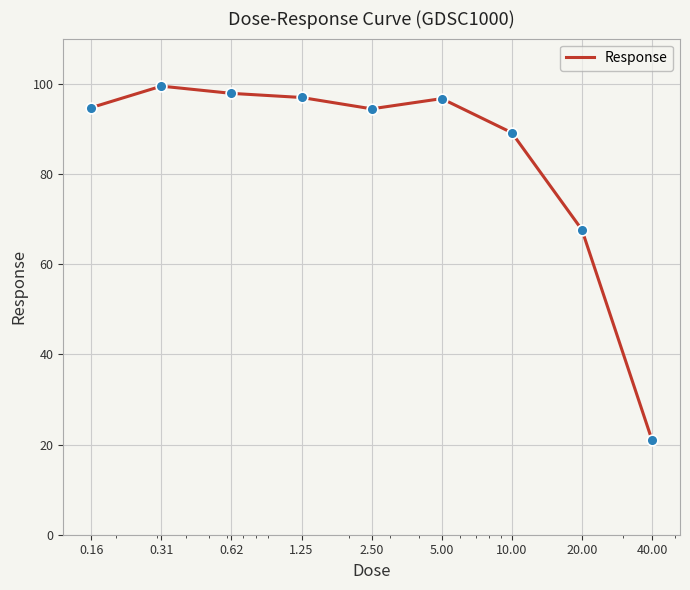

What is the greatest value displayed?

99.5